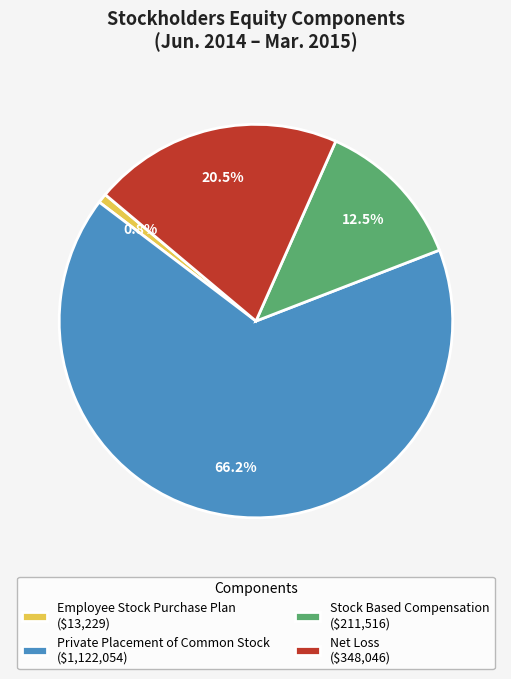

To the nearest percent, what percentage of the pie is Private Placement of Common Stock?

66%